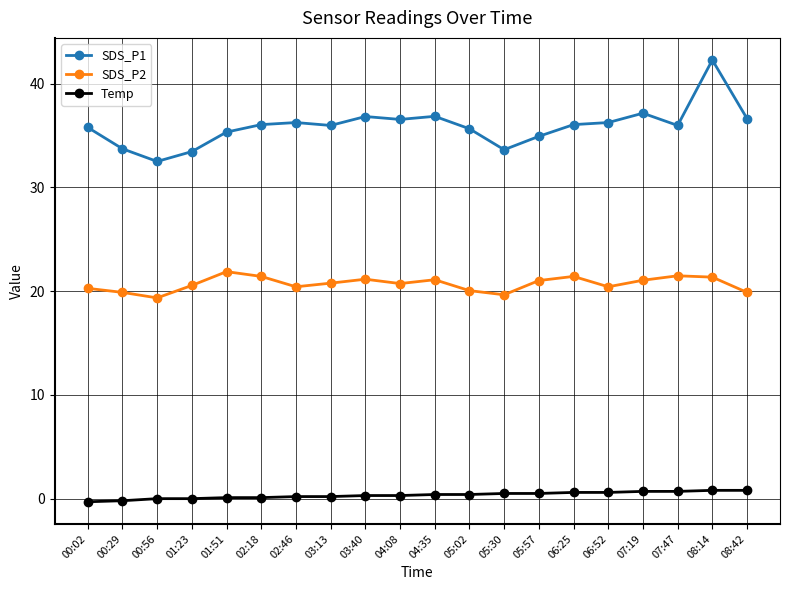

How many series are shown in this chart?

3